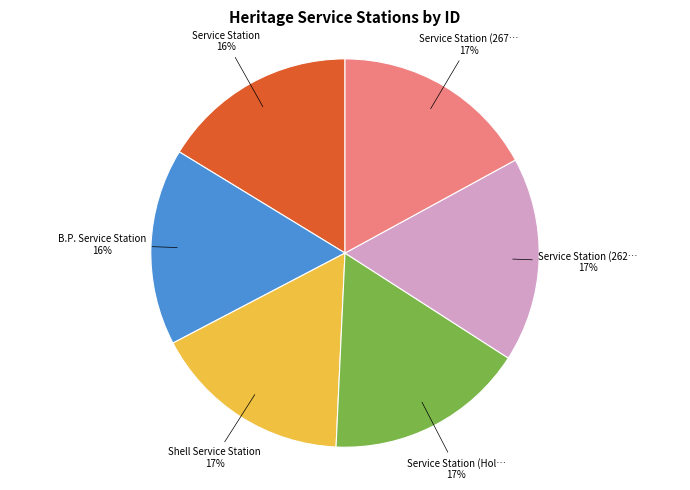

Does any single category account for the majority?

No